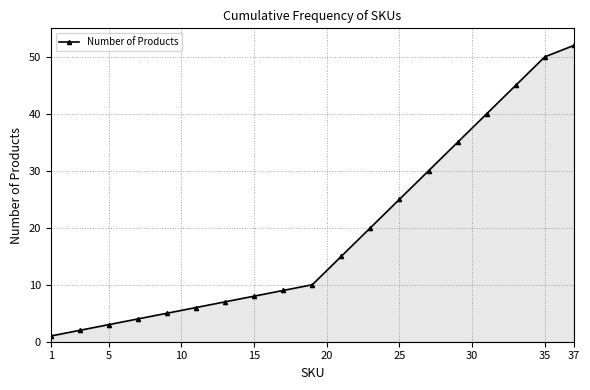

What is the value of the 13th point from the left?

25